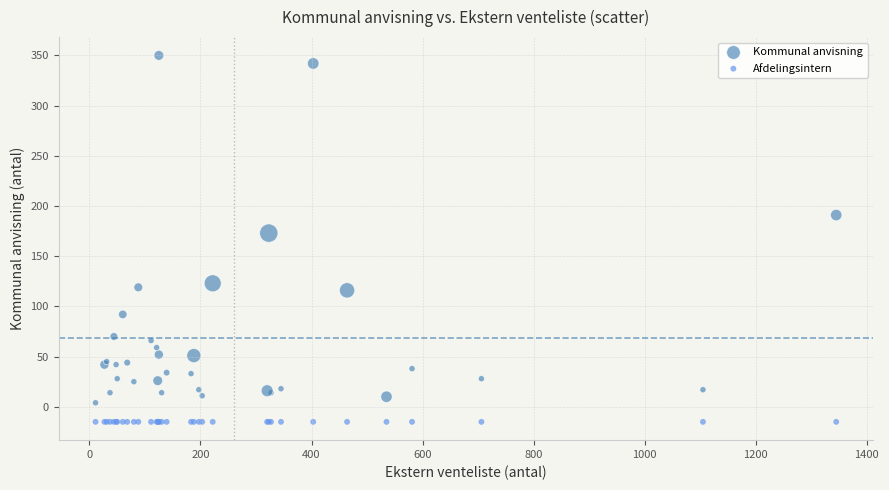

Across all series, what Y value is closest to 167?

173